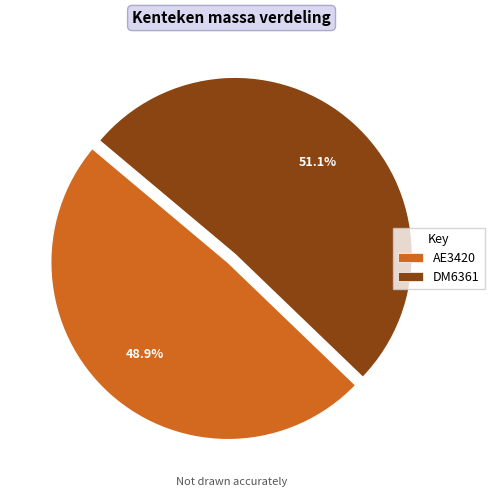

To the nearest percent, what portion does AE3420 represent?

49%